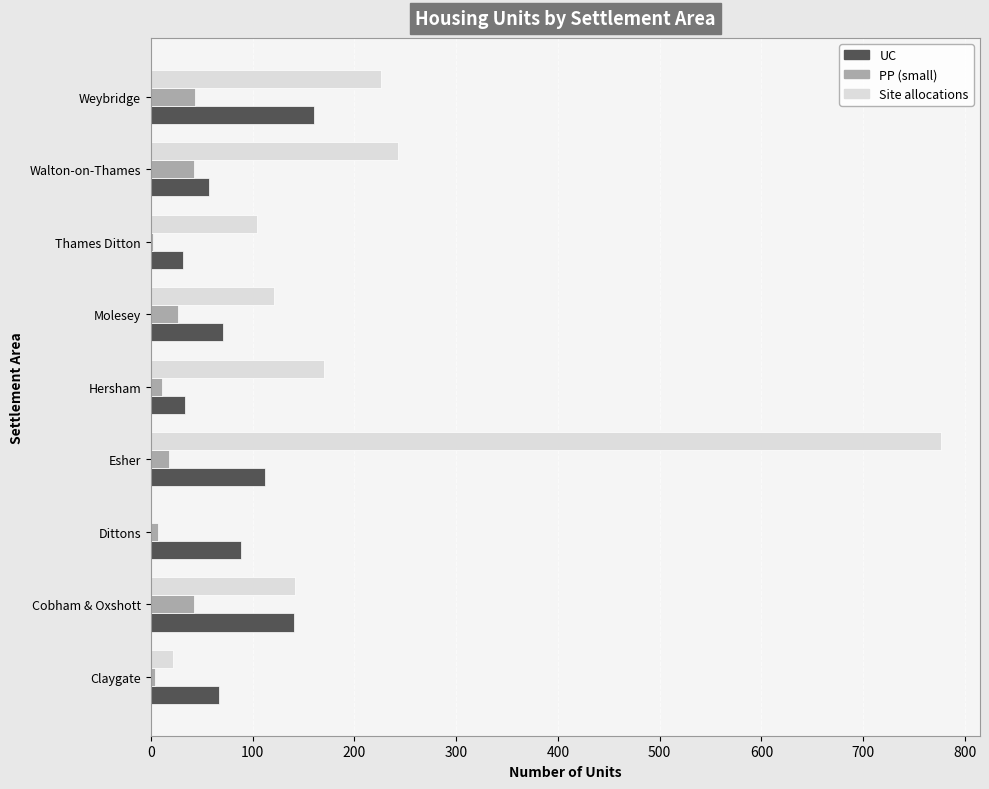

What is the sum of all UC values?

763